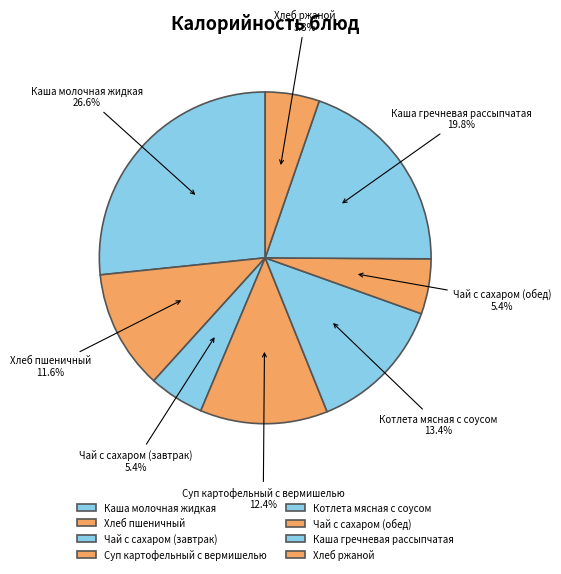

What is the largest slice in the pie chart?

Каша молочная жидкая